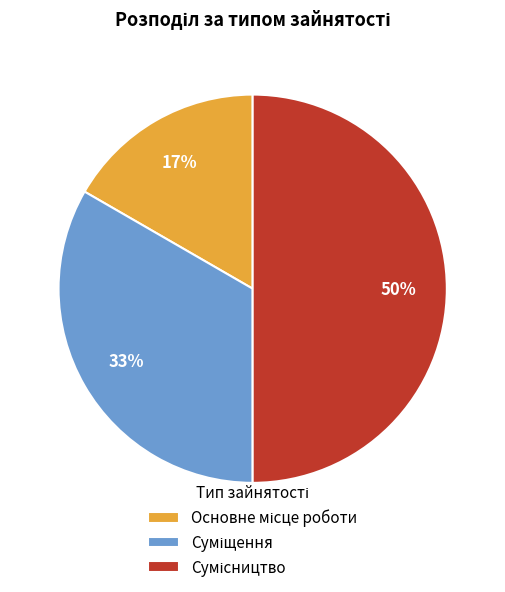

To the nearest percent, what is the average slice percentage?

33%